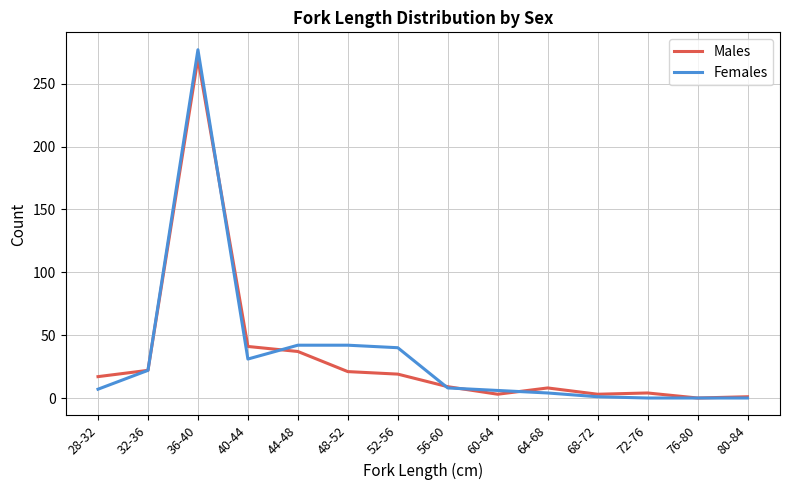

How many lines are shown in the chart?

2